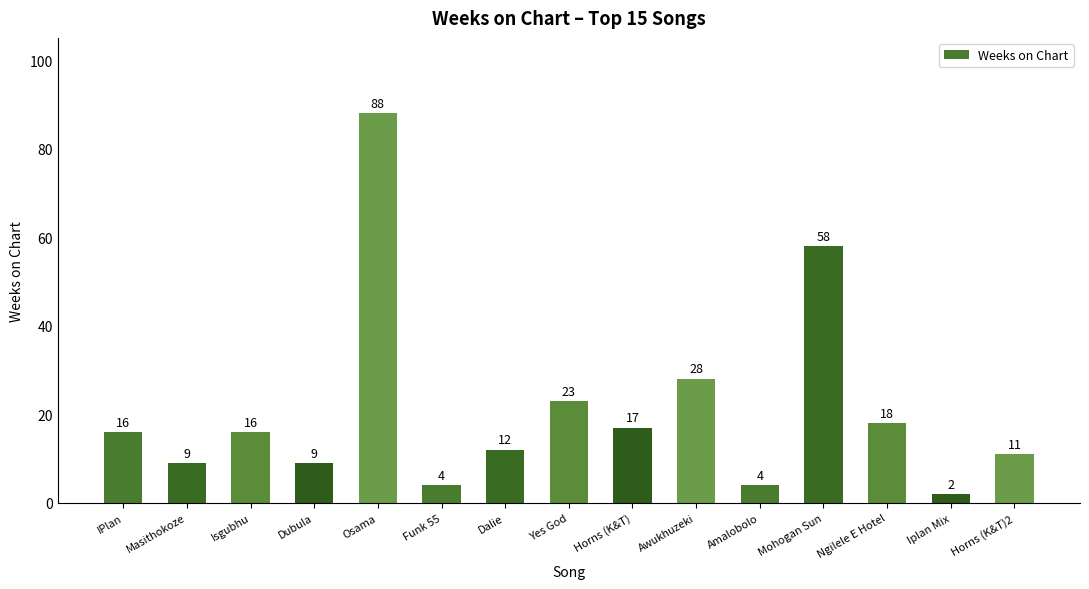

Reading left to right, list all the values displayed in this chart.

IPlan=16	Masithokoze=9	Isgubhu=16	Dubula=9	Osama=88	Funk 55=4	Dalie=12	Yes God=23	Horns (K&T)=17	Awukhuzeki=28	Amalobolo=4	Mohogan Sun=58	Ngilele E Hotel=18	Iplan Mix=2	Horns (K&T)2=11